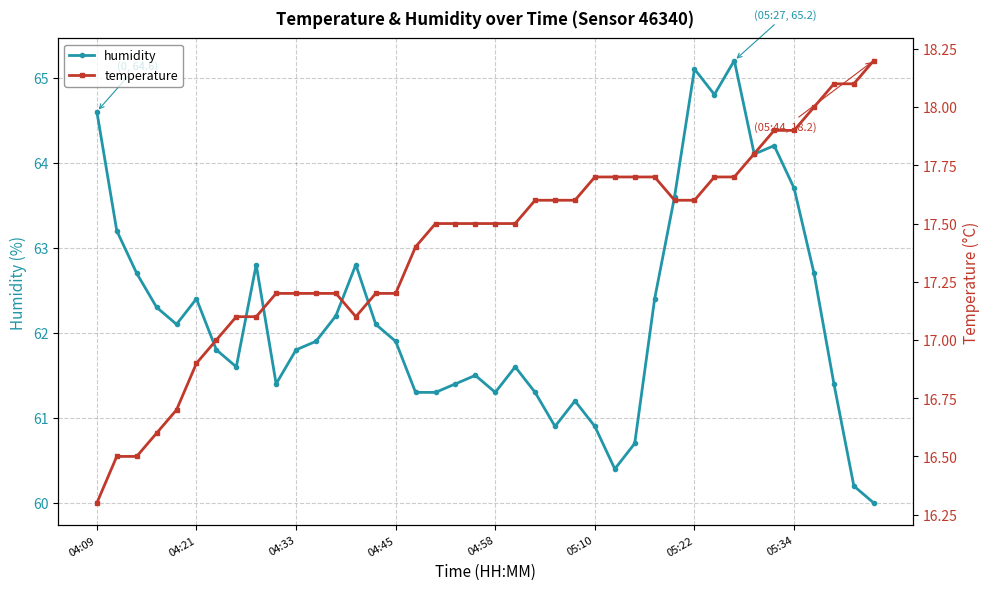

True or false: temperature and humidity cross at least once.

False